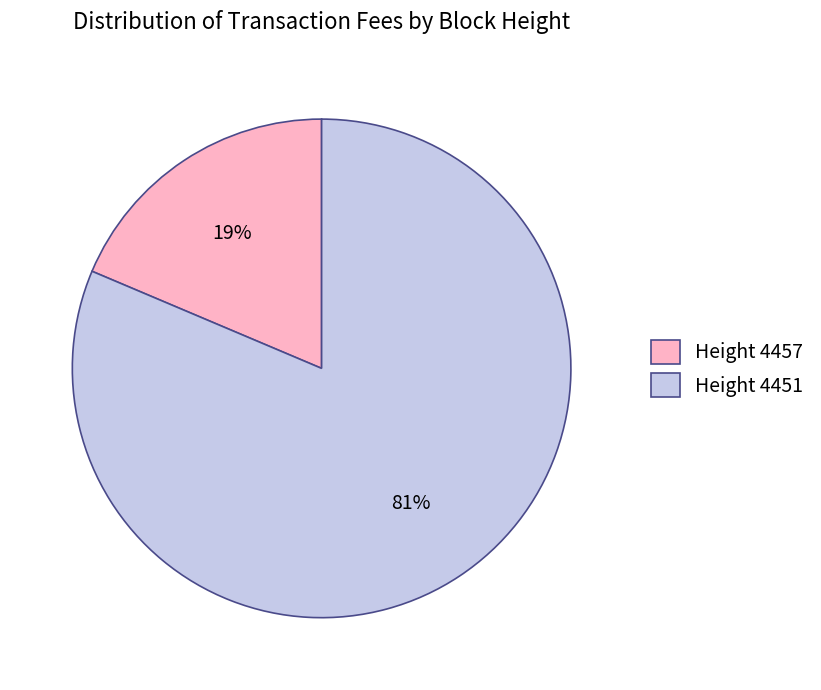

Which slice is the smallest?

Height 4457